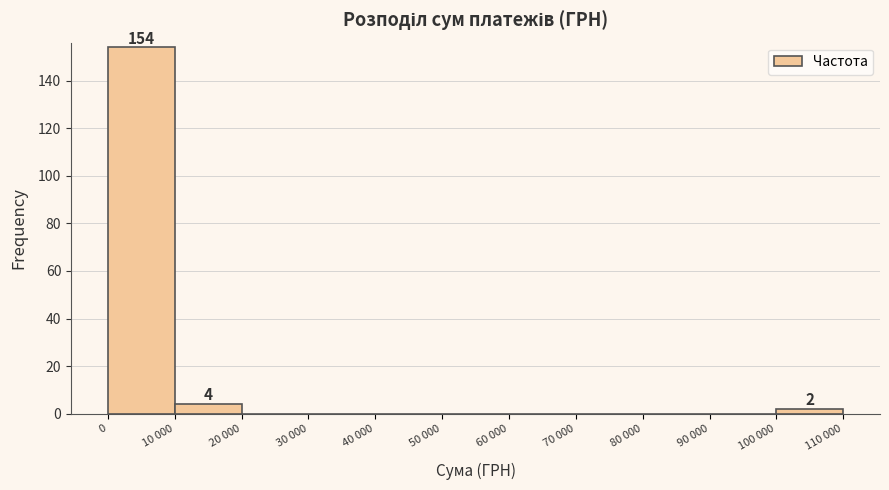

Reading right to left, what are all the values shown in this chart?

100 000=2	90 000=0	80 000=0	70 000=0	60 000=0	50 000=0	40 000=0	30 000=0	20 000=0	10 000=4	0=154